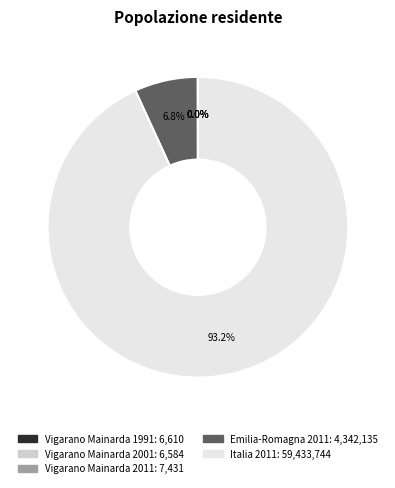

Which category has the biggest portion of the pie?

Italia 2011